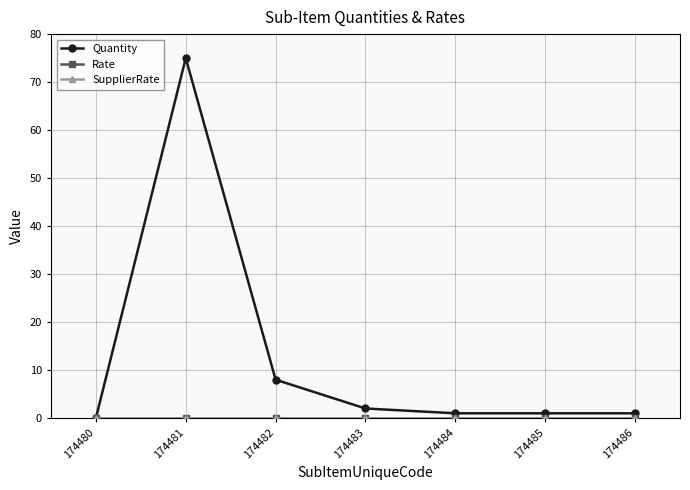

What is the spread (max minus min) of values at 174486?

1